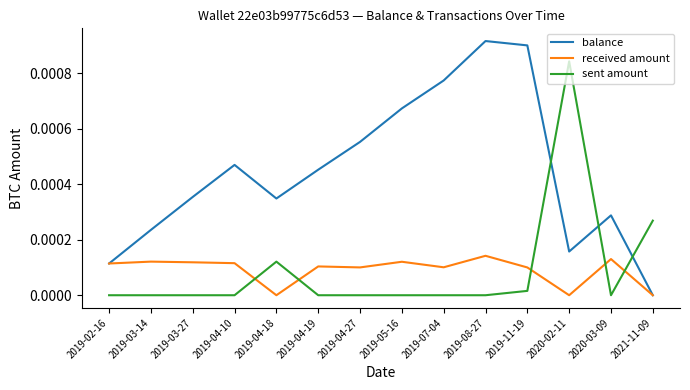

At which label does balance reach its peak?

2019-08-27